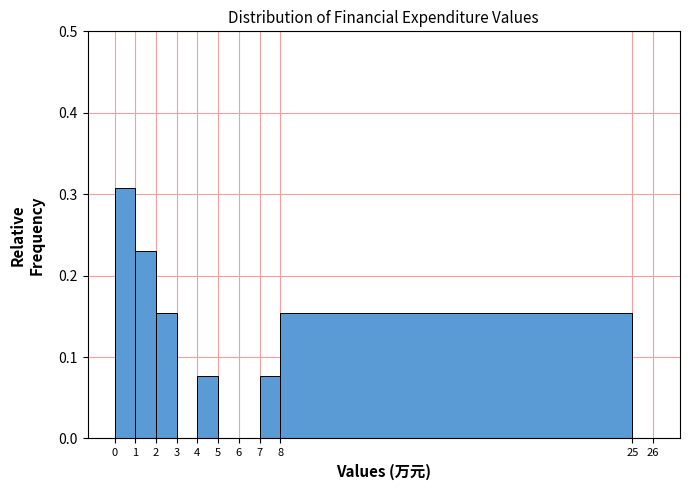

Reading left to right, transcribe this chart: for each bar, give the range it covers on the x-axis and its height. The values are not printed on the chart, so give them approximately, as read against the axis.

0 to 1: 0.31
1 to 2: 0.23
2 to 3: 0.15
3 to 4: 0
4 to 5: 0.08
5 to 6: 0
6 to 7: 0
7 to 8: 0.08
8 to 25: 0.15
25 to 26: 0